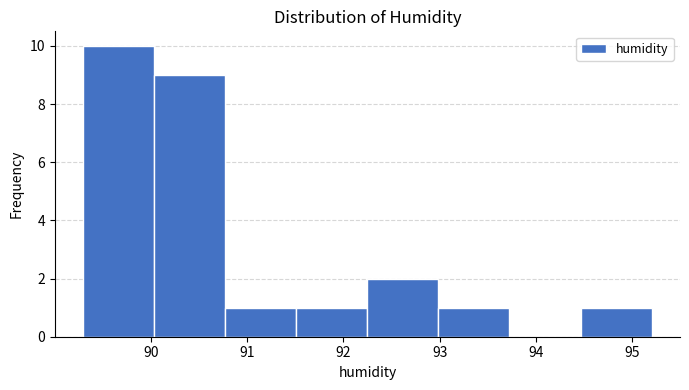

What is the height of the bar covering 92.3 to 93.0 on the x-axis? Neither the bar edges nor the heights are printed on the chart, so give them approximately, as read against the axes.

2